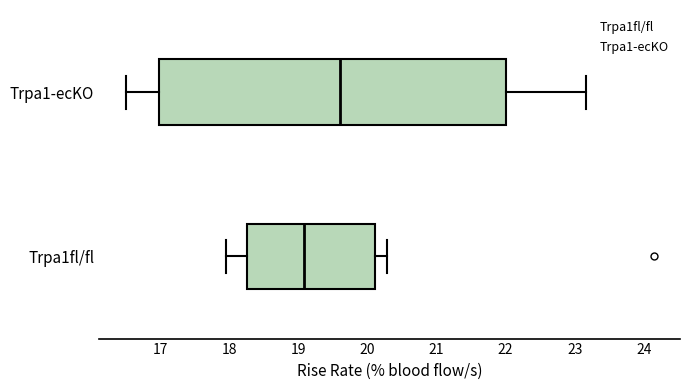

Where does the right whisker of the box for Trpa1fl/fl end on the x-axis? The values are not printed on the chart, so give them approximately, as read against the axis.

20.3